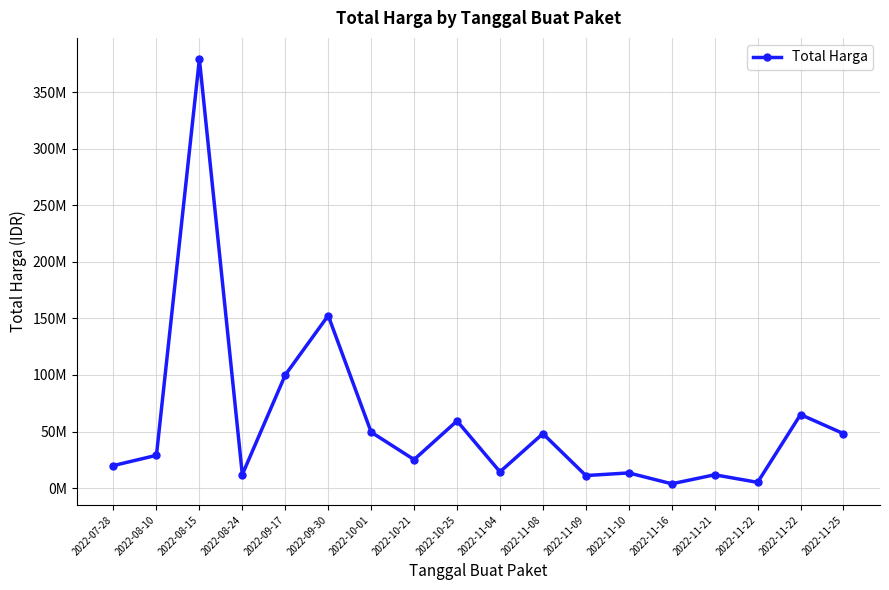

Is this an area chart (filled region under the line)?

No